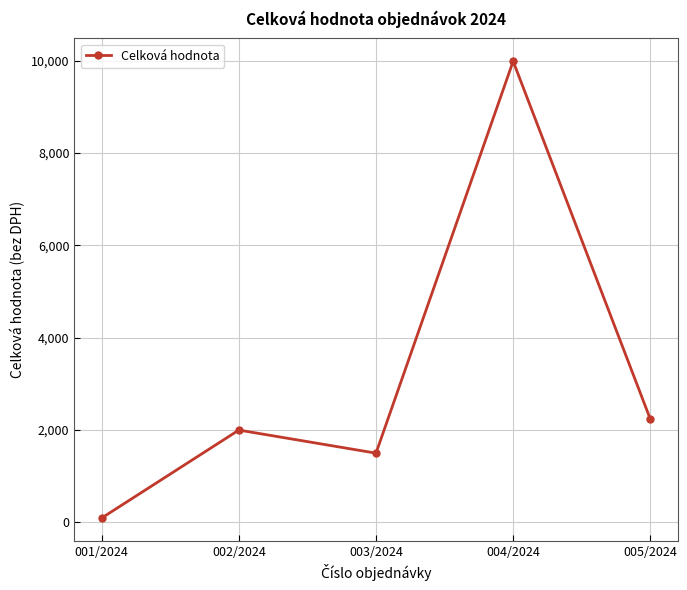

At which category does the data reach its first local valley?

003/2024